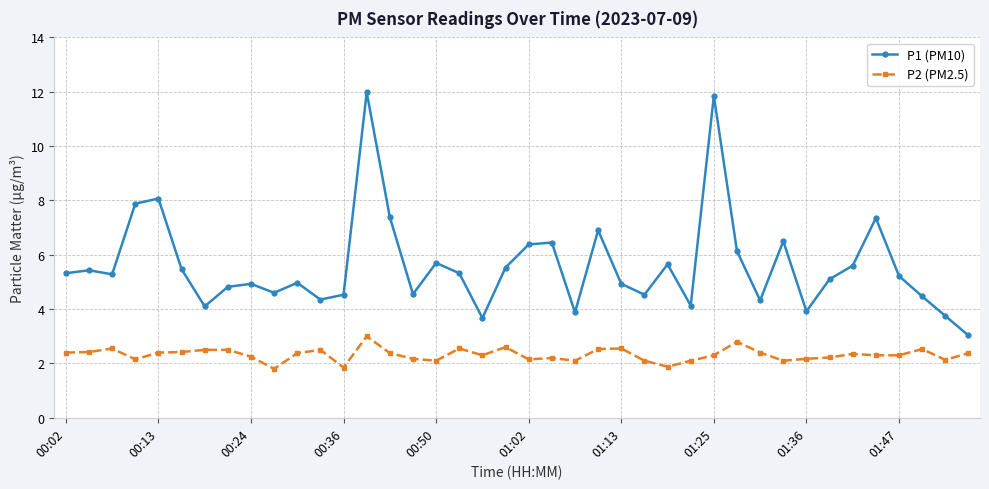

Which series has the largest total across all categories?

P1 (PM10)